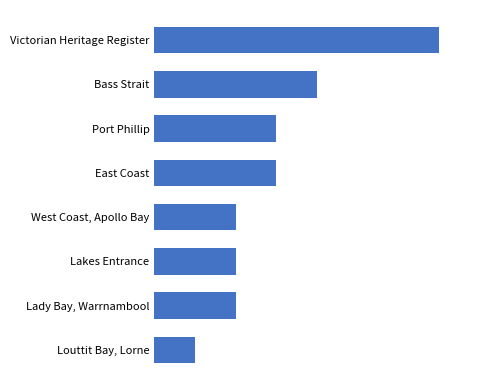

Rank the categories by value from lowest to highest.

Louttit Bay, Lorne, West Coast, Apollo Bay, Lakes Entrance, Lady Bay, Warrnambool, Port Phillip, East Coast, Bass Strait, Victorian Heritage Register